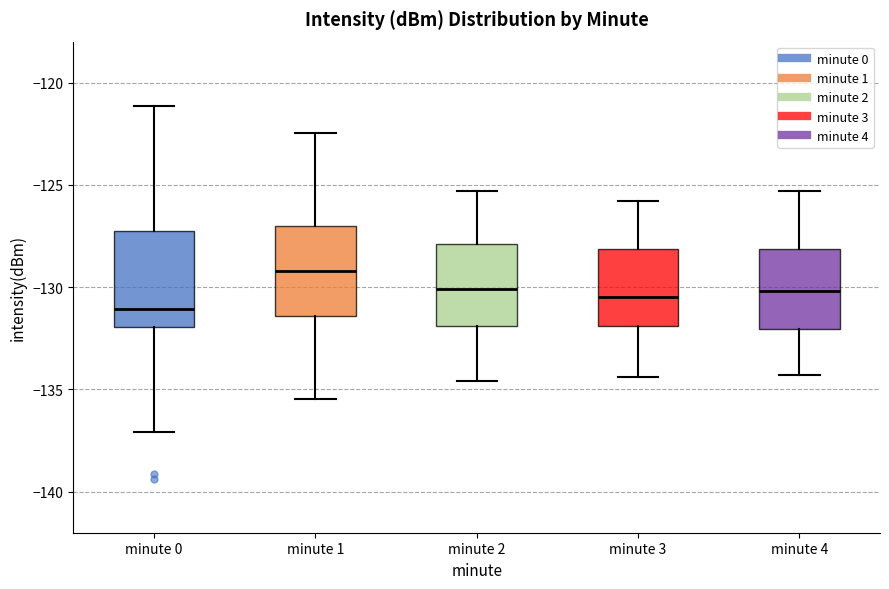

Which box has the highest median line?

minute 1